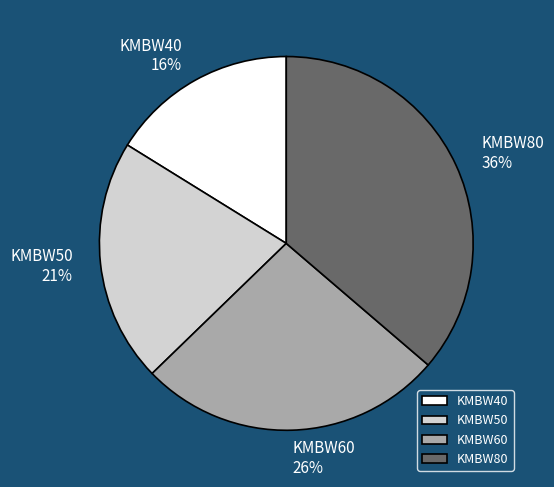

Is there any slice that represents more than half of the pie?

No